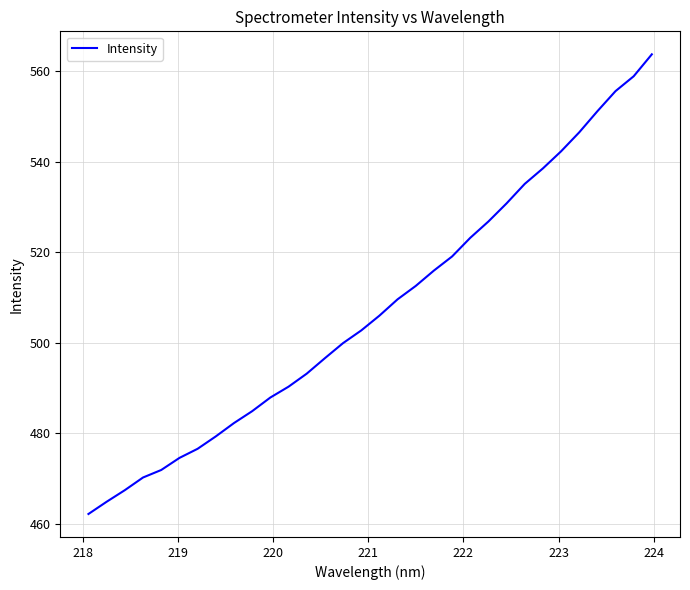

What is the smallest value displayed?

462.2